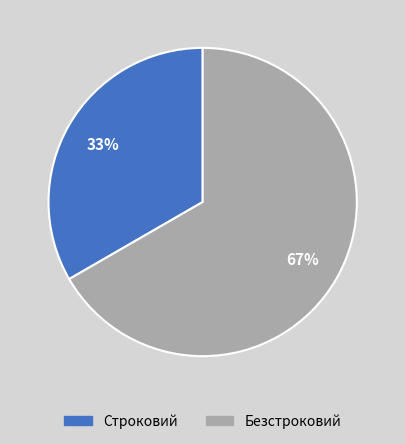

What is the largest slice in the pie chart?

Безстроковий